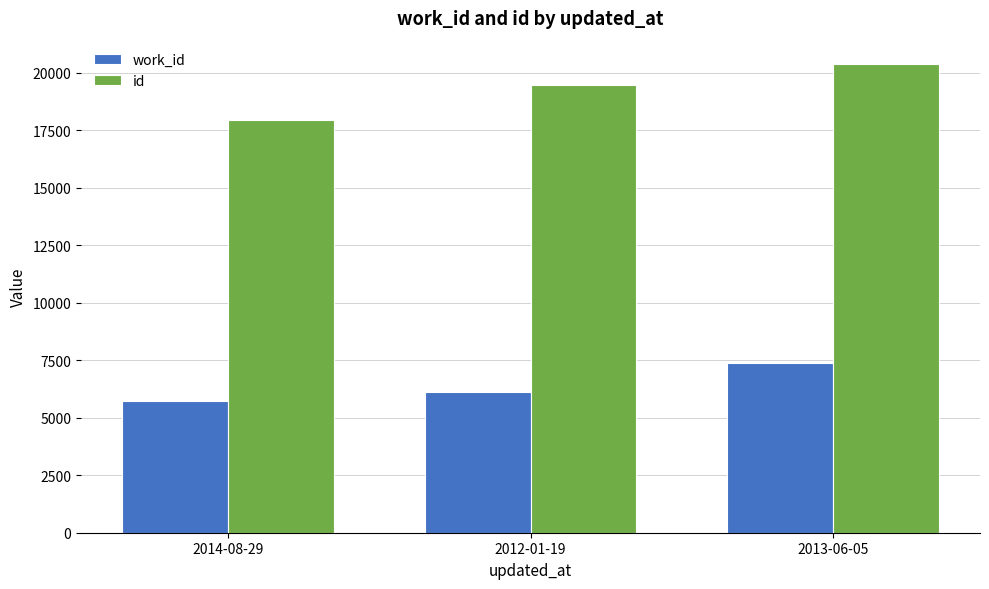

Does the chart contain stacked bars?

No